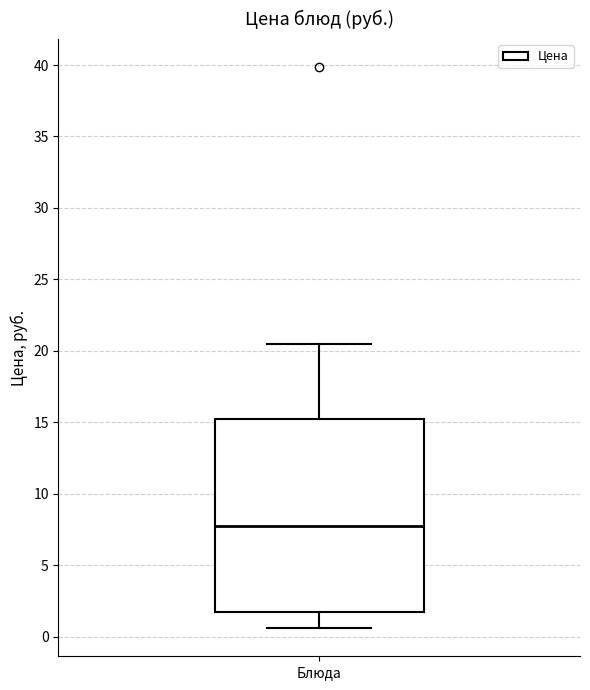

Read this box plot against the y-axis: the position of the median line, the range covered by the box, and the ends of both whiskers. The values are not printed on the chart, so give them approximately, as read against the axis.

median 7.5, box 2.0 to 15.5, whiskers 0.5 to 20.5